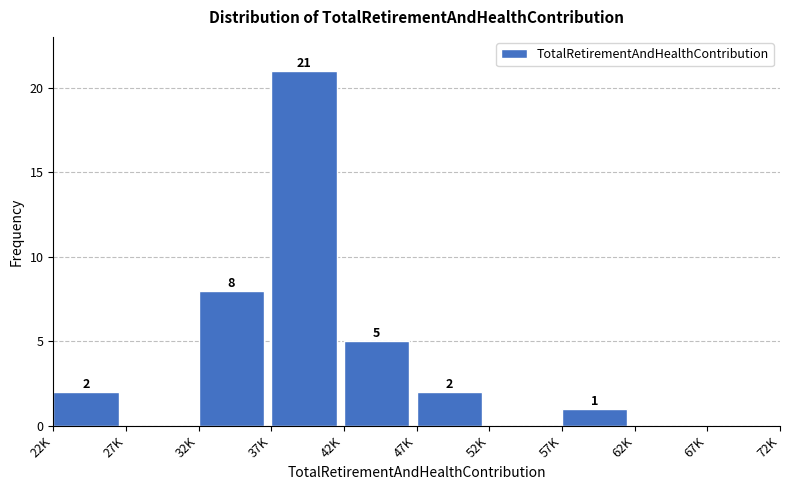

Reading left to right, what are all the values shown in this chart?

22K=2	27K=0	32K=8	37K=21	42K=5	47K=2	52K=0	57K=1	62K=0	67K=0